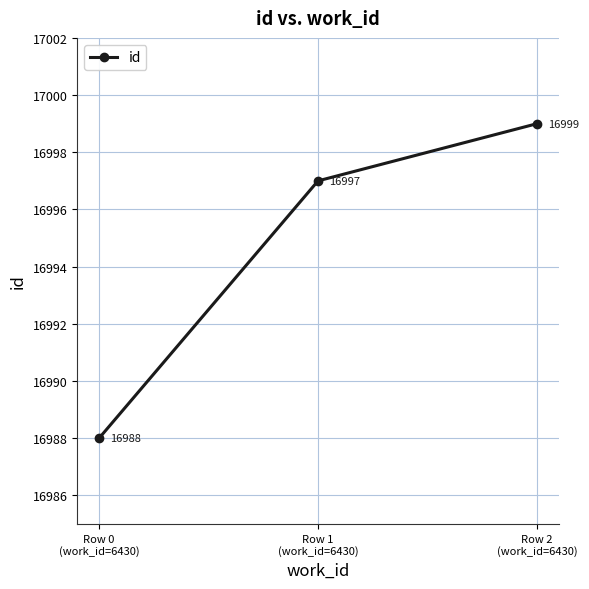

Rank the categories by value from highest to lowest.

Row 2
(work_id=6430), Row 1
(work_id=6430), Row 0
(work_id=6430)